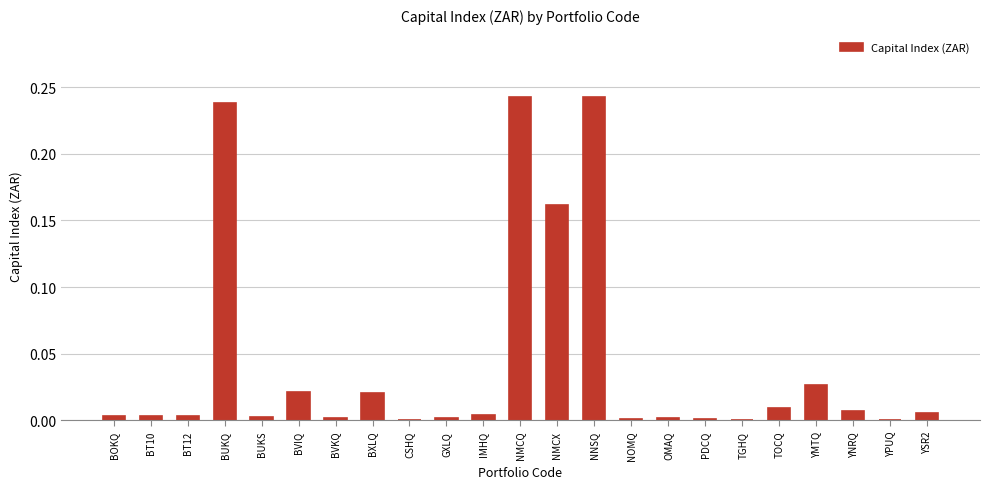

The chart shows a value of 0.0 at PDCQ. True or false?

True